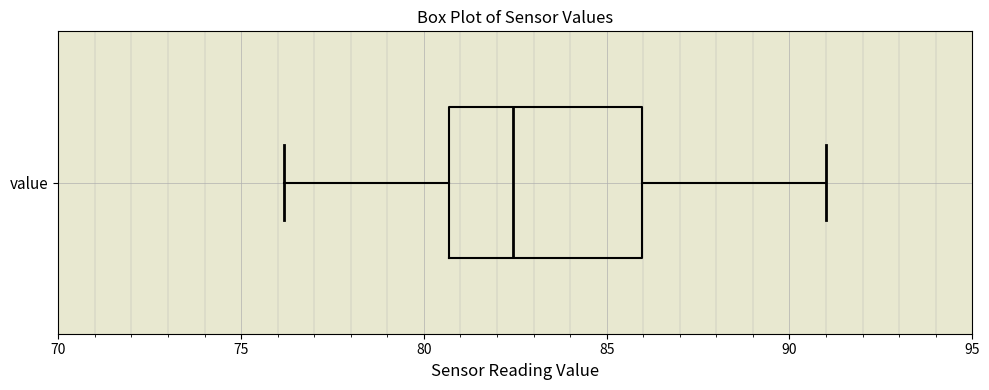

Read this box plot against the x-axis: the position of the median line, the range covered by the box, and the ends of both whiskers. The values are not printed on the chart, so give them approximately, as read against the axis.

median 82.5, box 80.5 to 86.0, whiskers 76.0 to 91.0